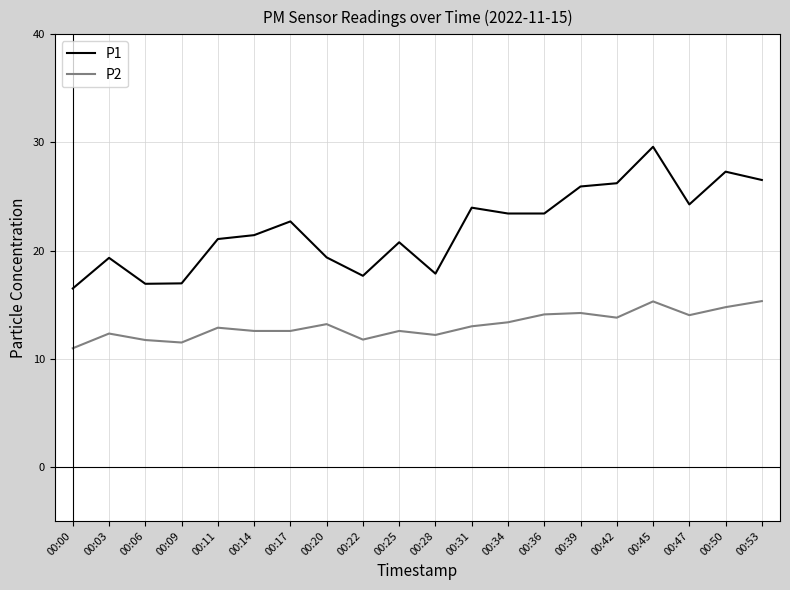

Which label corresponds to the largest value in the chart?

00:45